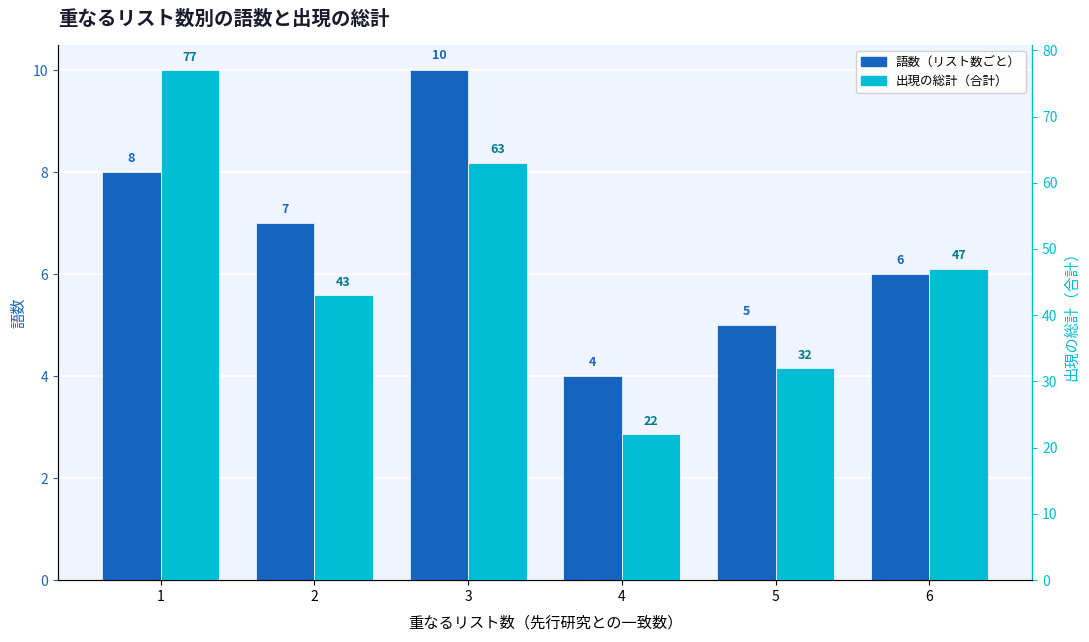

At 3, list the series in order from smallest to largest.

語数（リスト数ごと）, 出現の総計（合計）